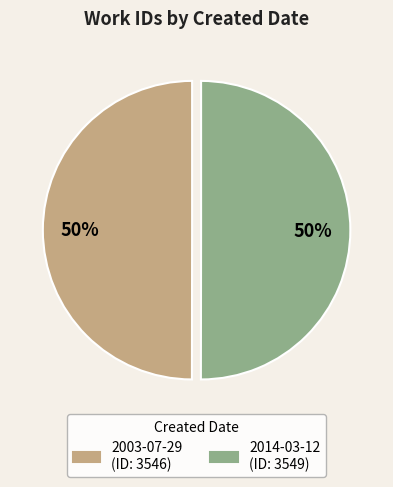

What is the ratio of the value at 2003-07-29 to the value at 2014-03-12?

1.0